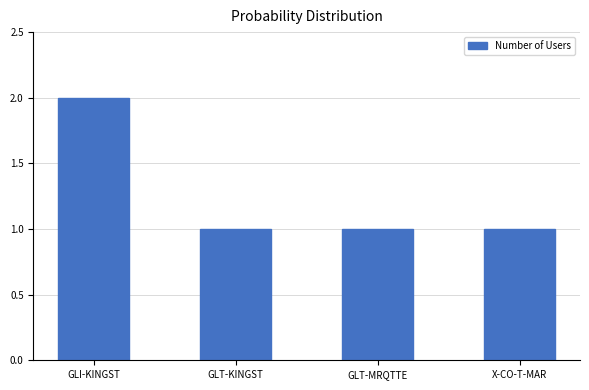

What is the label of the 1st bar from the right?

X-CO-T-MAR